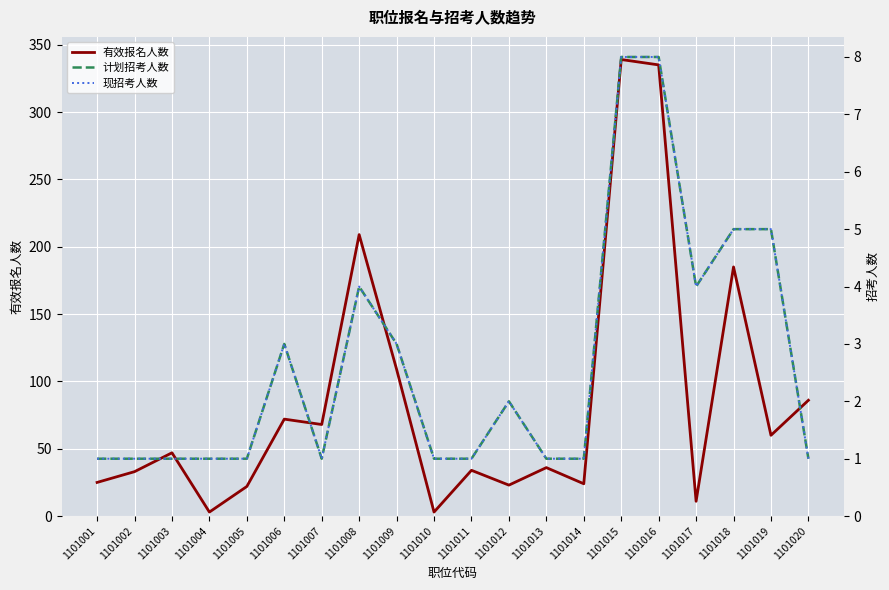

What is the total value across all series at 1101001?

27